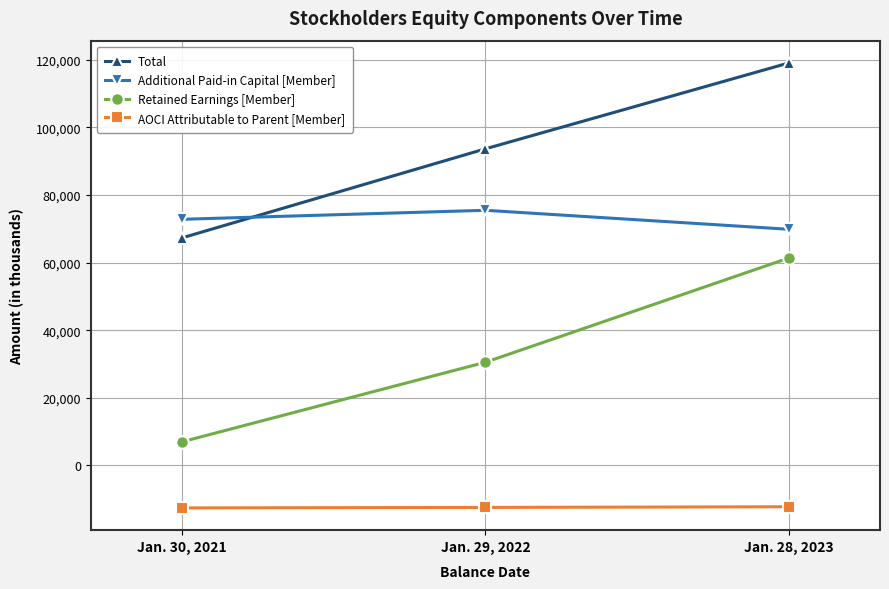

Between Jan. 29, 2022 and Jan. 28, 2023, which series saw the biggest shift?

Retained Earnings [Member]